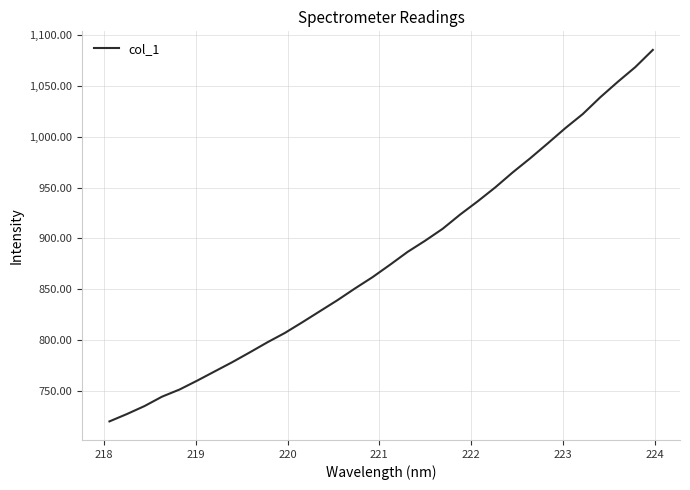

What is the difference between the maximum and minimum values?

365.7